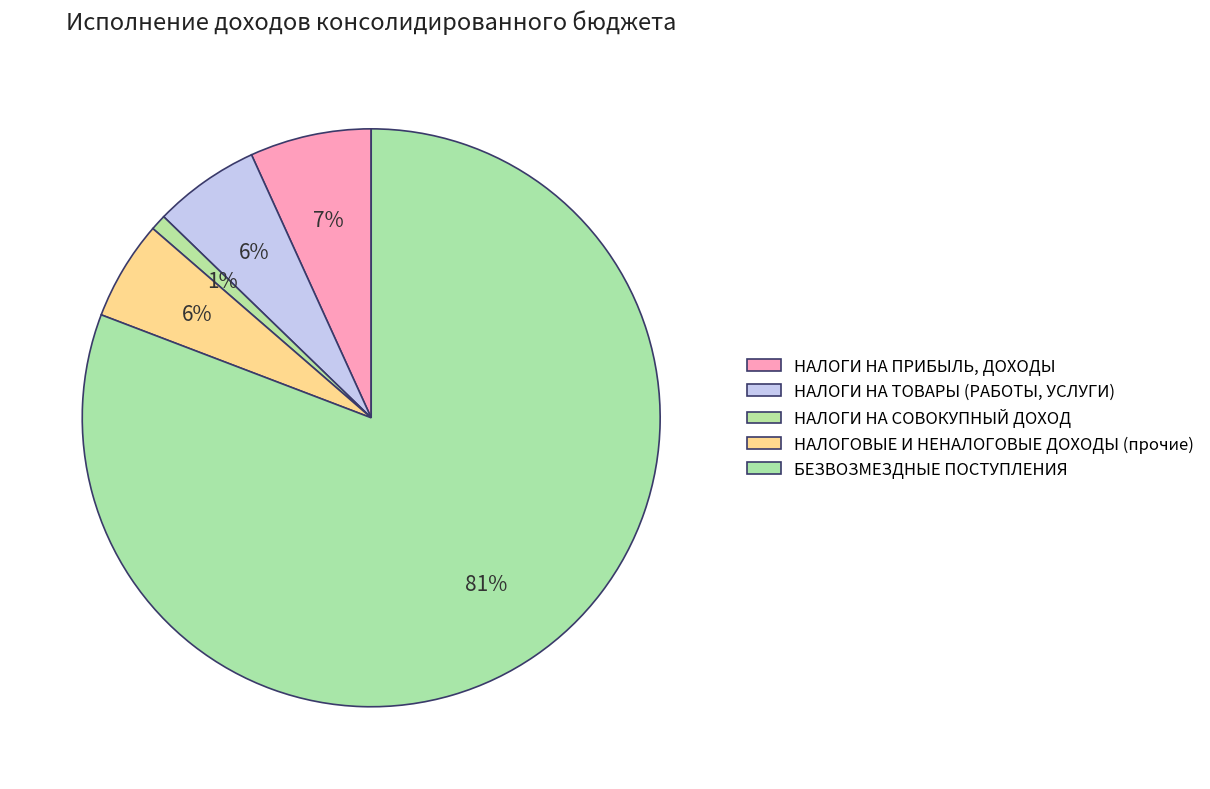

What is the largest slice in the pie chart?

БЕЗВОЗМЕЗДНЫЕ ПОСТУПЛЕНИЯ